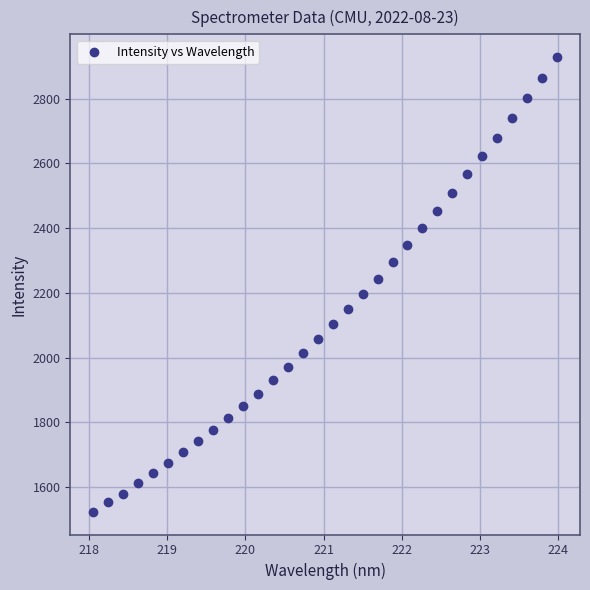

What is the range of X values (max minus min)?

5.9